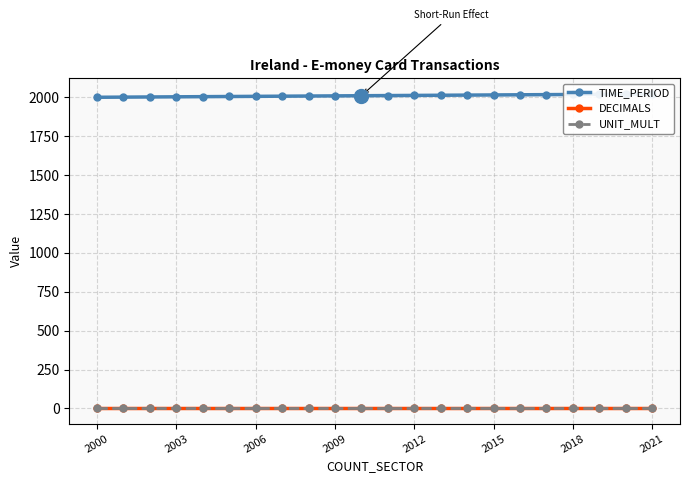

What is the value of the TIME_PERIOD point at the 8th from the left?

2007